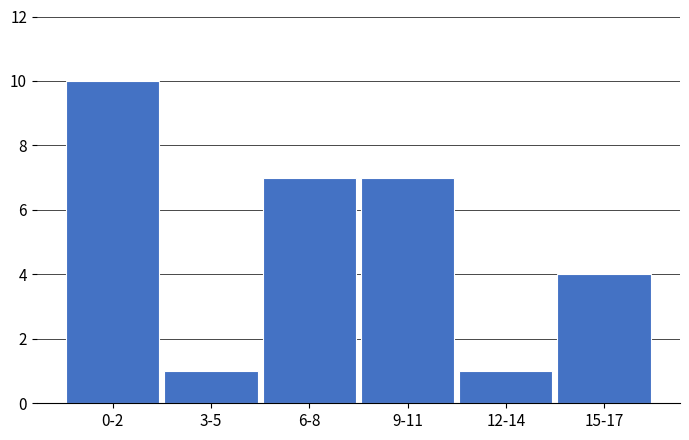

Reading left to right, transcribe all the data shown in this chart.

0-2=10	3-5=1	6-8=7	9-11=7	12-14=1	15-17=4